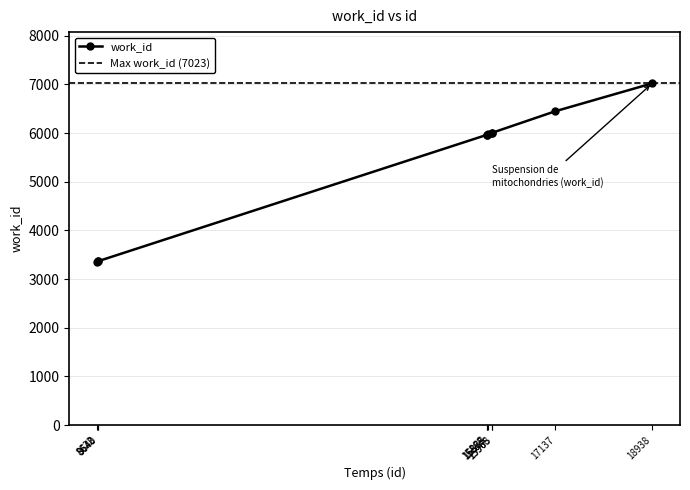

Rank the categories by value from highest to lowest.

18938, 17137, 15968, 15965, 15888, 15866, 15877, 8643, 8640, 8622